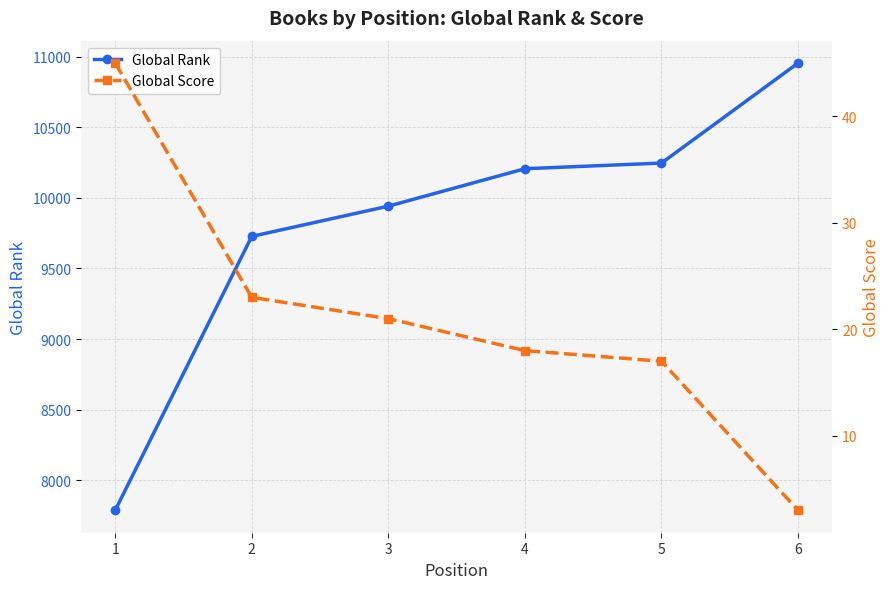

Reading right to left, extract all data points from this chart.

Global Rank: 10954	10246	10206	9941	9727	7788
Global Score: 3	17	18	21	23	45